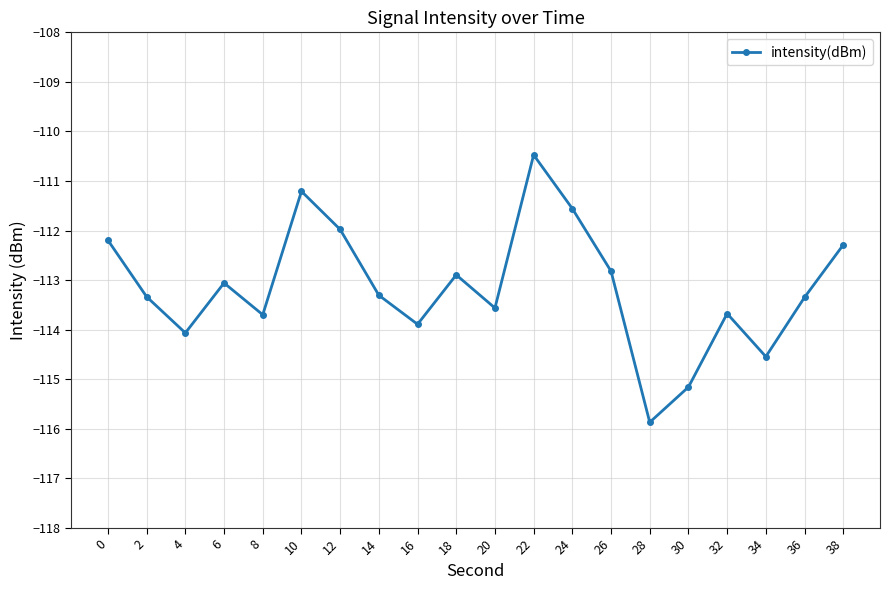

Does the chart have visible grid lines?

Yes